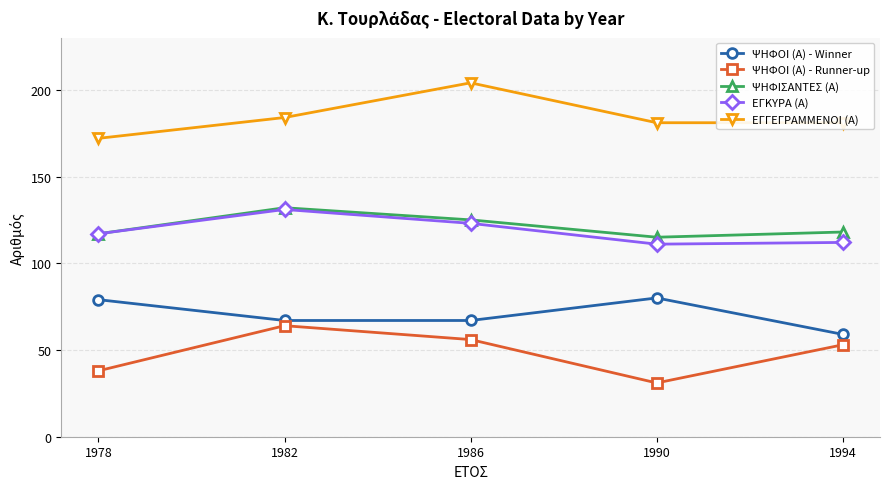

What is the spread (max minus min) of values at 1990?

150